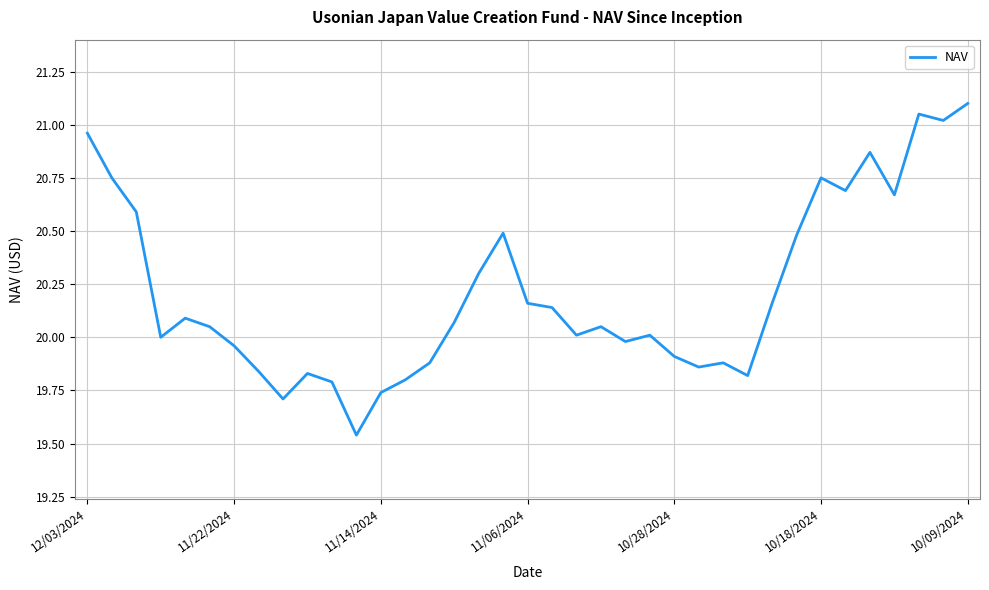

What is the greatest value displayed?

21.1